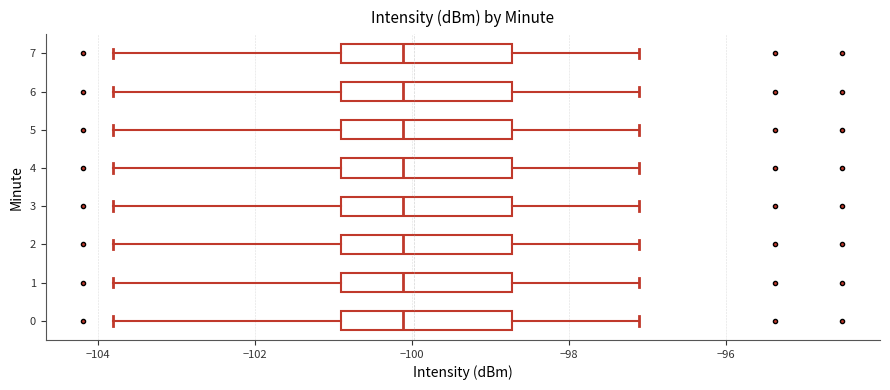

Reading bottom to top, read every box against the x-axis: the position of its median line, the range the box covers, and the ends of its whiskers. The values are not printed on the chart, so give them approximately, as read against the axis.

0: median -100.2, box -100.8 to -98.8, whiskers -103.8 to -97.2
1: median -100.2, box -100.8 to -98.8, whiskers -103.8 to -97.2
2: median -100.2, box -100.8 to -98.8, whiskers -103.8 to -97.2
3: median -100.2, box -100.8 to -98.8, whiskers -103.8 to -97.2
4: median -100.2, box -100.8 to -98.8, whiskers -103.8 to -97.2
5: median -100.2, box -100.8 to -98.8, whiskers -103.8 to -97.2
6: median -100.2, box -100.8 to -98.8, whiskers -103.8 to -97.2
7: median -100.2, box -100.8 to -98.8, whiskers -103.8 to -97.2